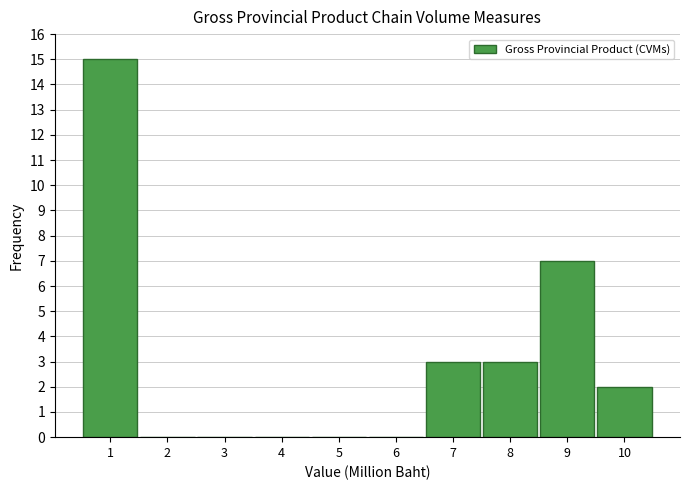

Reading left to right, what are all the values shown in this chart?

1=15	2=0	3=0	4=0	5=0	6=0	7=3	8=3	9=7	10=2